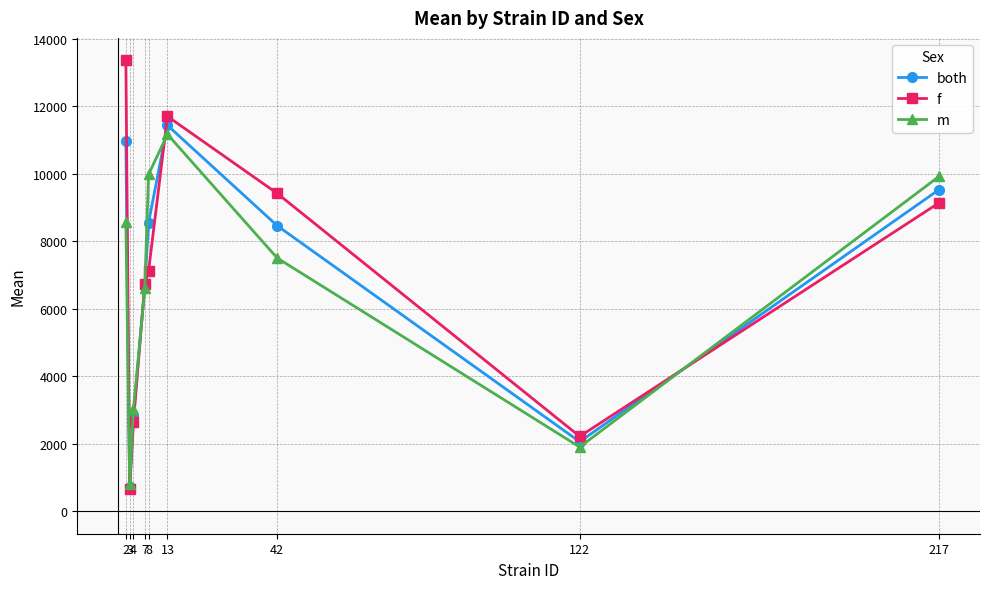

How many distinct data groups are displayed?

3